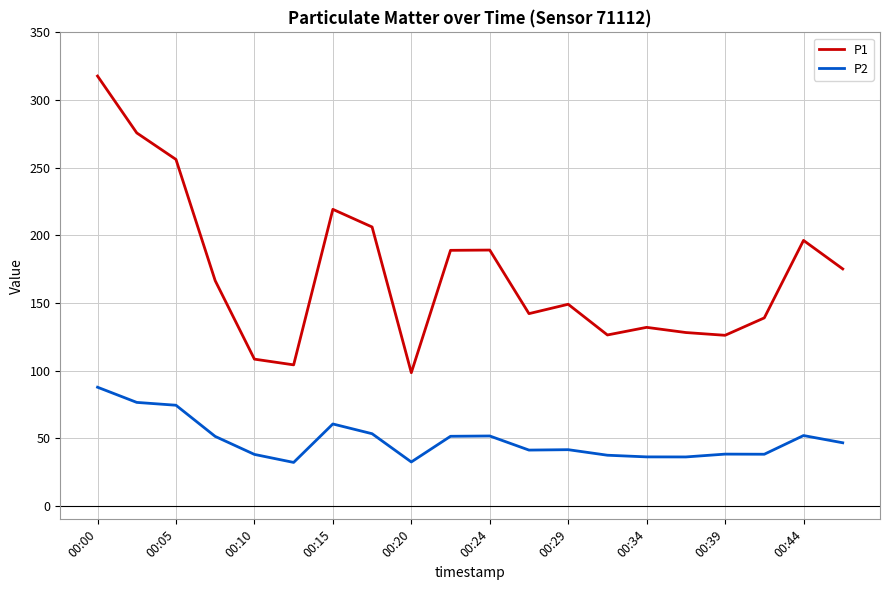

How many distinct data groups are displayed?

2